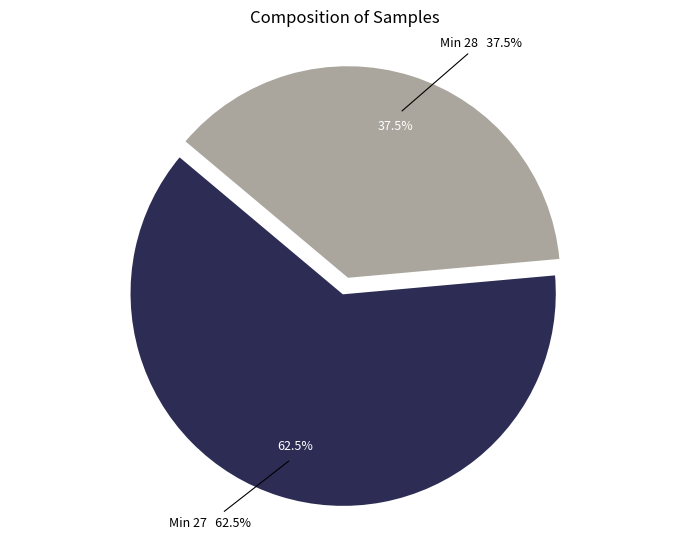

Which category has the smallest portion of the pie?

28